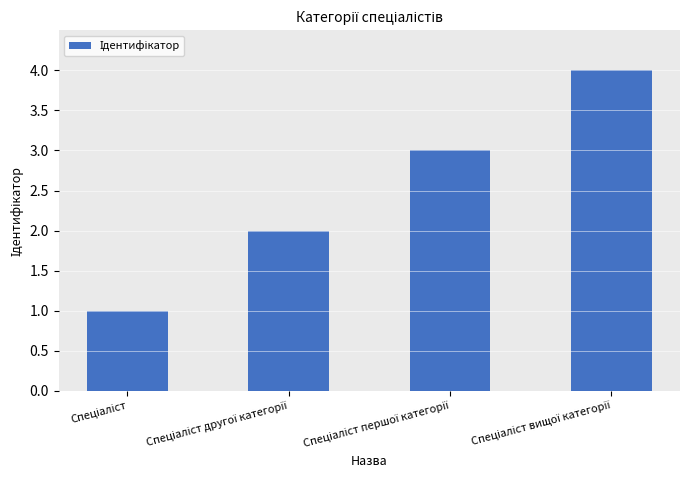

Count the number of data series in this chart.

1